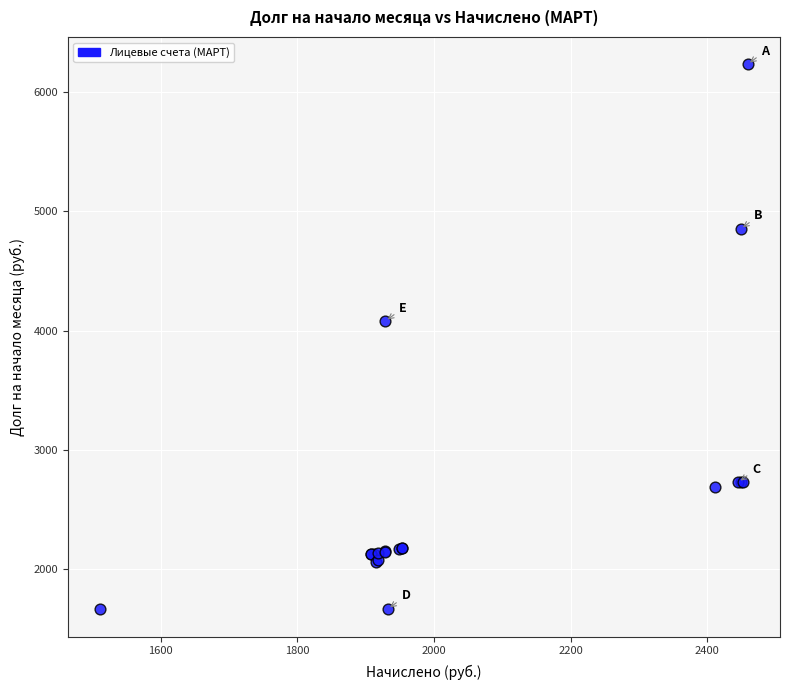

What Y value in the scatter plot is closest to 3946?

4078.4